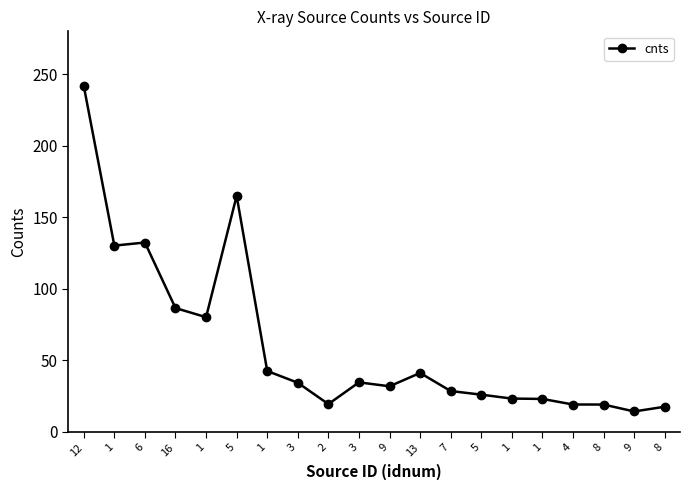

Rank the categories by value from lowest to highest.

9, 8, 8, 4, 2, 1, 1, 5, 7, 9, 3, 3, 13, 1, 1, 16, 1, 6, 5, 12